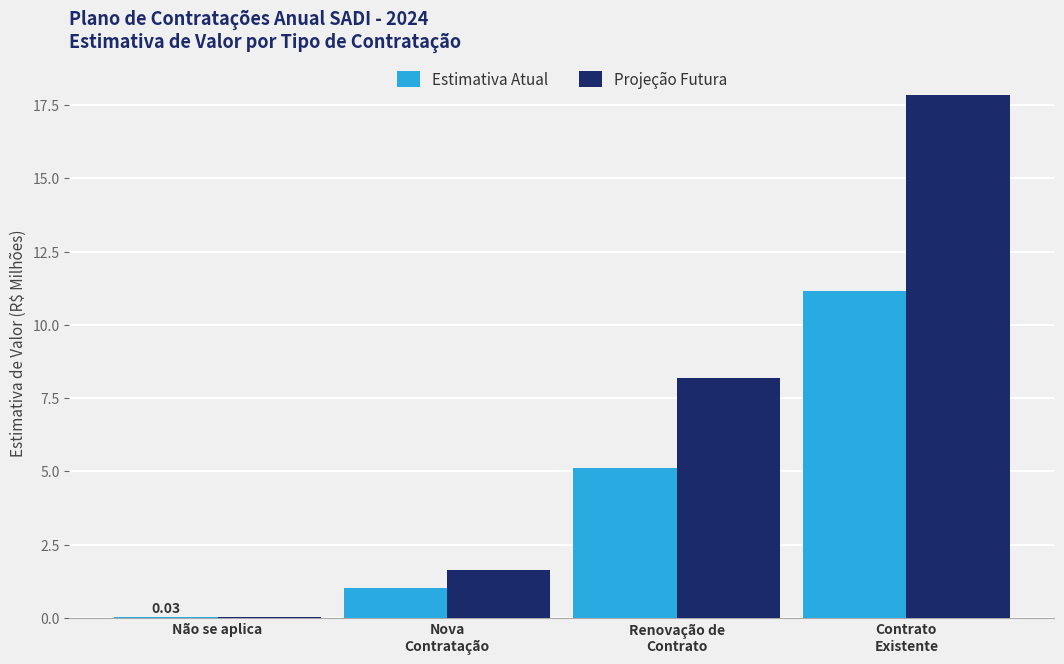

What is the sum of all Estimativa Atual values?

17.3